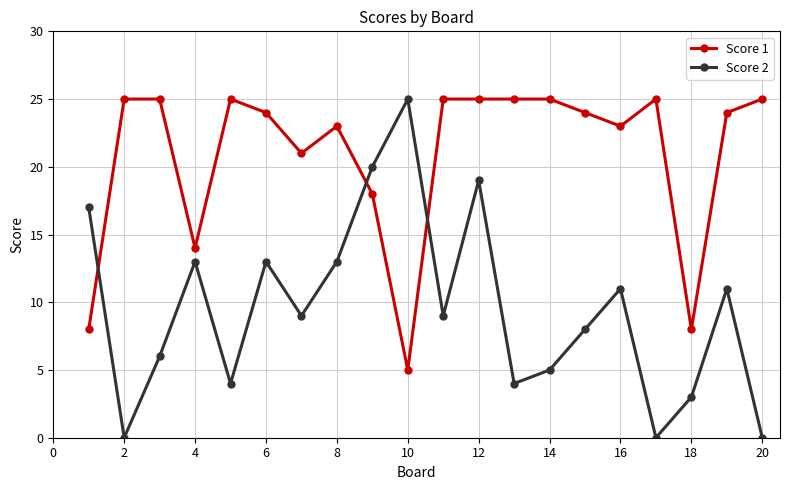

What is the maximum value for Score 1?

25